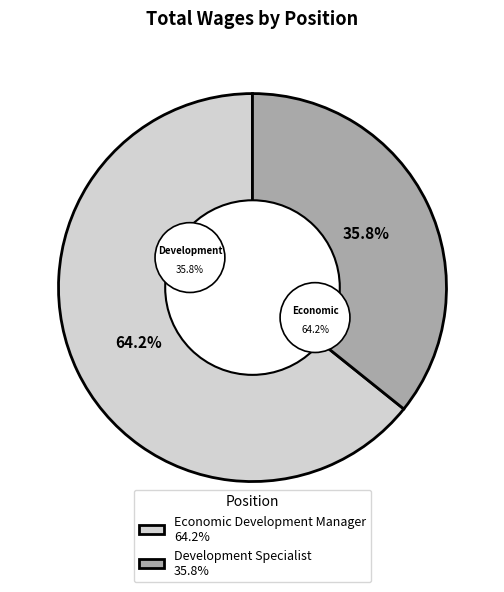

The Development Specialist slice represents 47% of the pie. True or false?

False